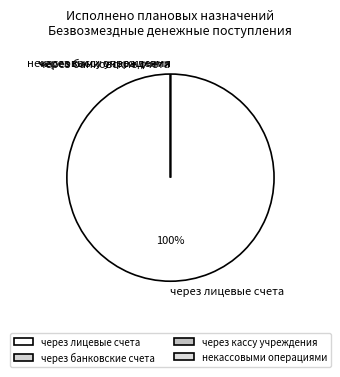

True or false: через лицевые счета accounts for 99% of the total.

False